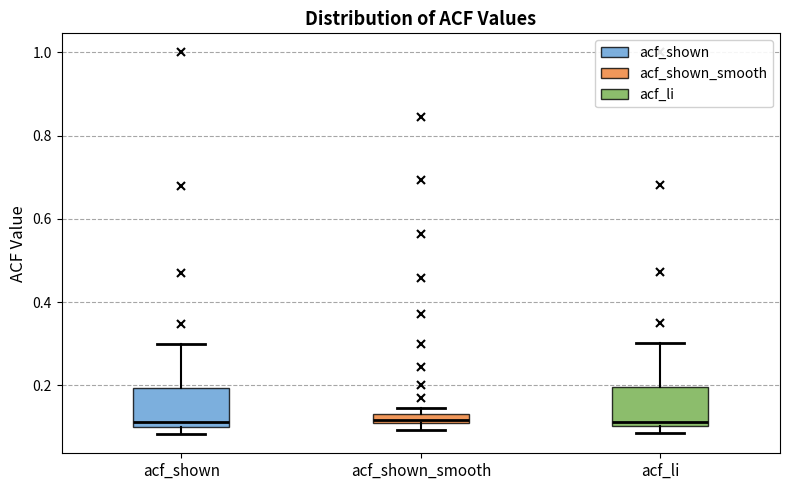

Where does the median line of the box for acf_li sit on the y-axis? The values are not printed on the chart, so give them approximately, as read against the axis.

0.12